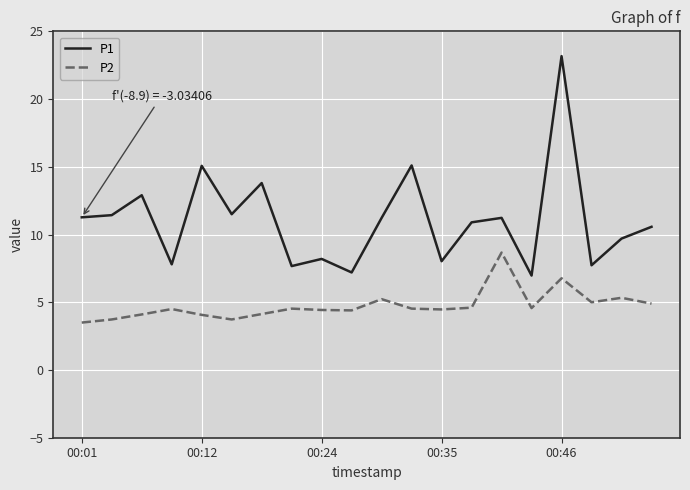

True or false: P2 and P1 intersect in this chart.

False